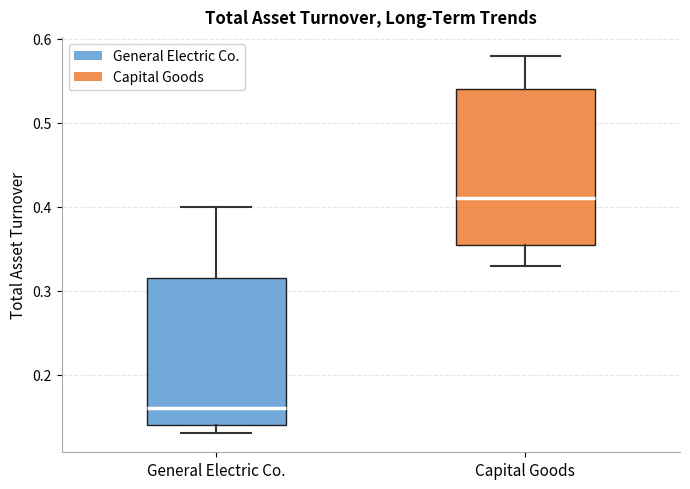

Reading left to right, transcribe this box plot: for each box, give where its median line is, the range the box spans, and where its two whiskers end, as read against the y-axis. The values are not printed on the chart, so give them approximately, as read against the axis.

General Electric Co.: median 0.16, box 0.14 to 0.32, whiskers 0.13 to 0.40
Capital Goods: median 0.41, box 0.36 to 0.54, whiskers 0.33 to 0.58